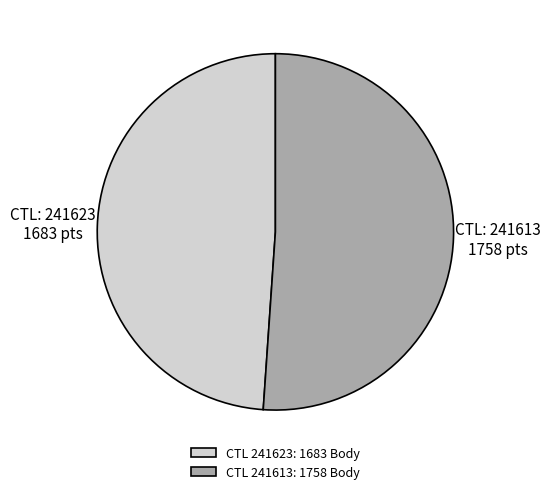

How many slices are in this pie chart?

2